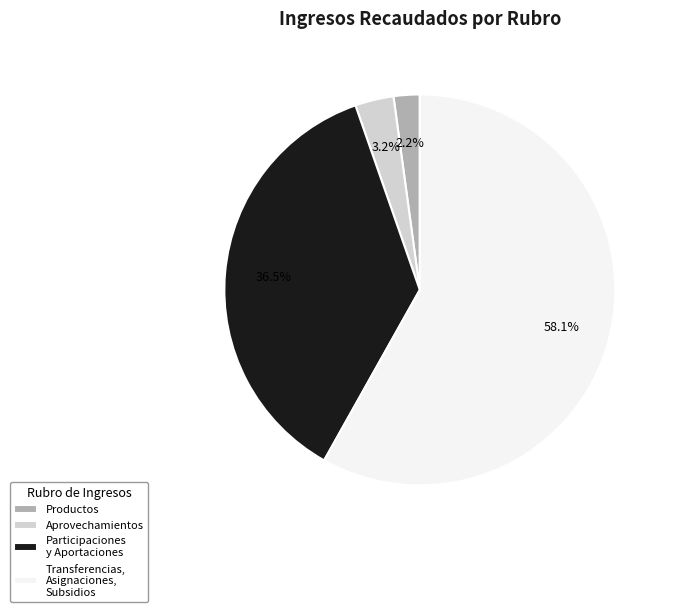

Combined, what portion of the pie is Transferencias, Asignaciones, Subsidios and Productos?

60.3%